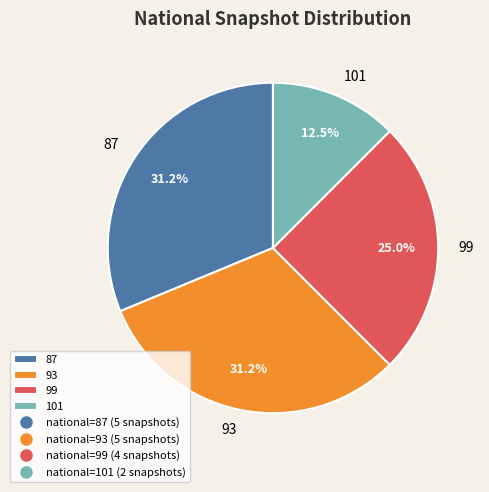

Do 93 and 101 together represent more than half of the pie?

No